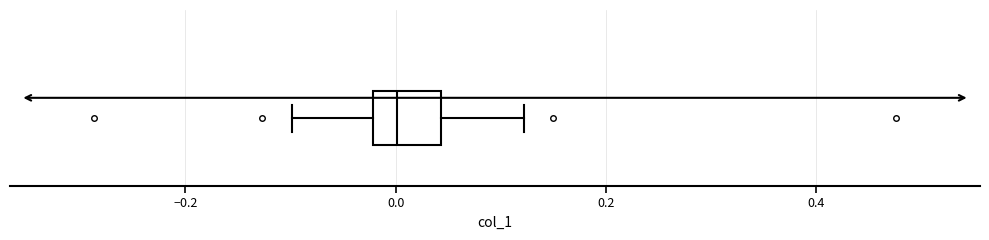

Transcribe this box plot: give where the median line is, the range the box spans, and where the two whiskers end, as read against the x-axis. The values are not printed on the chart, so give them approximately, as read against the axis.

median 0.00, box -0.02 to 0.04, whiskers -0.10 to 0.12